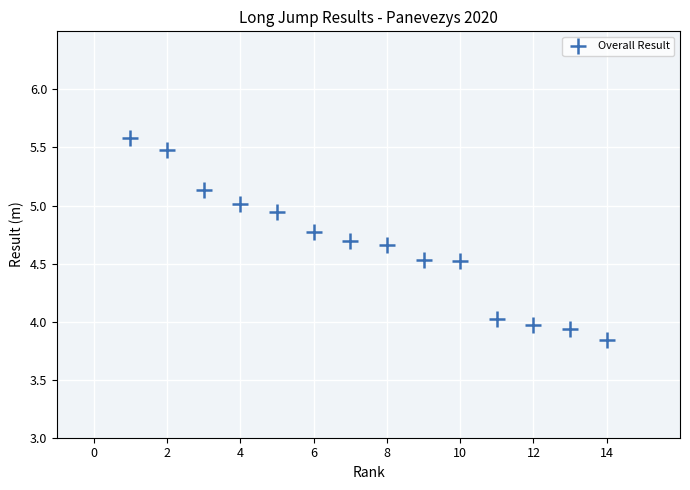

What is the range of Y values (max minus min)?

1.7